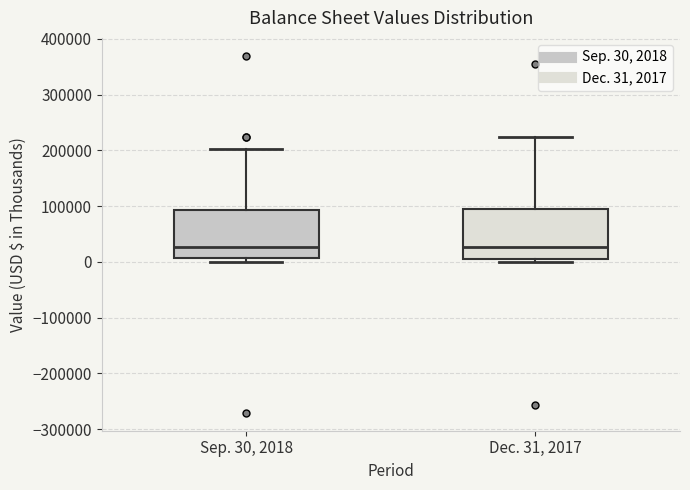

Reading left to right, read every box against the y-axis: the position of its median line, the range the box covers, and the ends of its whiskers. The values are not printed on the chart, so give them approximately, as read against the axis.

Sep. 30, 2018: median 30000, box 10000 to 90000, whiskers 0 to 200000
Dec. 31, 2017: median 30000, box 10000 to 90000, whiskers 0 to 220000